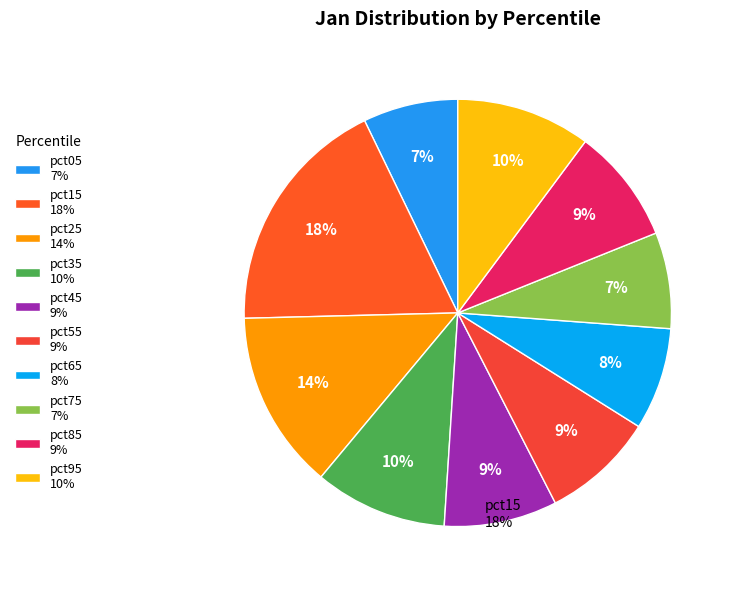

To the nearest percent, what percentage of the pie is pct85?

9%